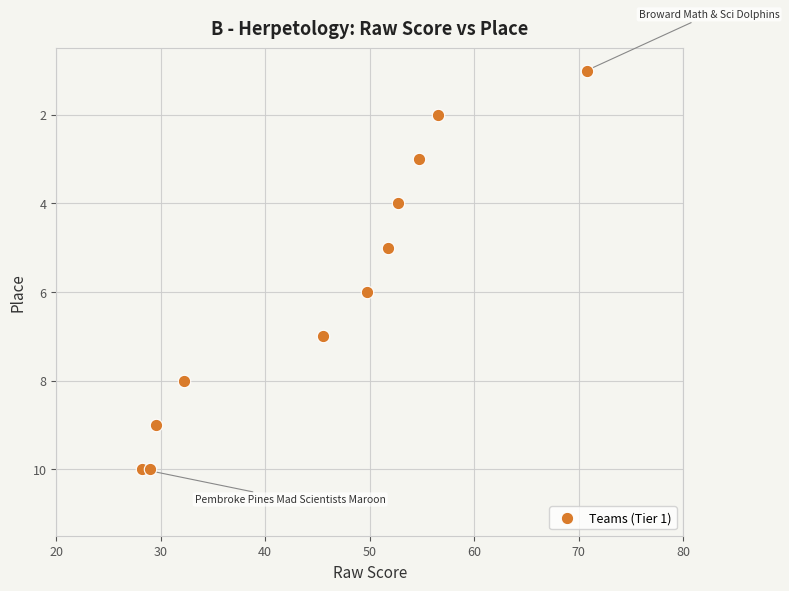

What is the range of Y values (max minus min)?

9